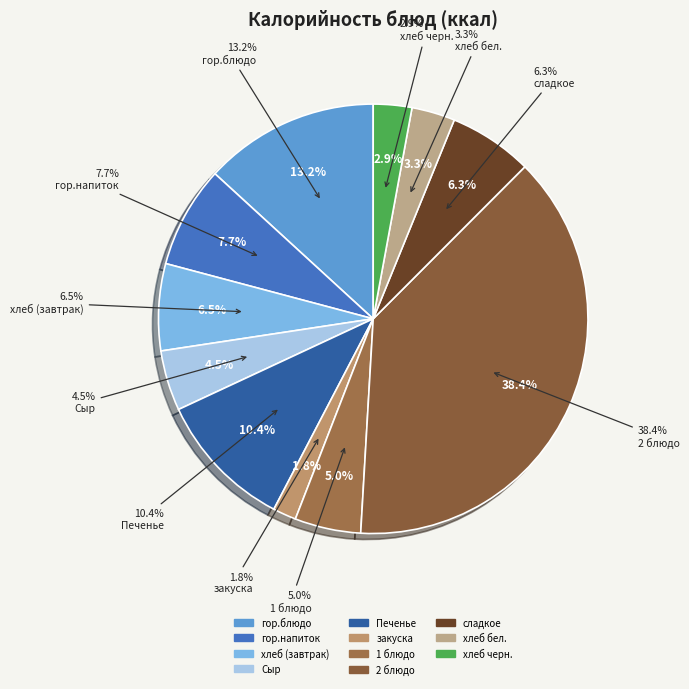

Approximately how many times larger is the value at хлеб черн. compared to гор.напиток?

0.4